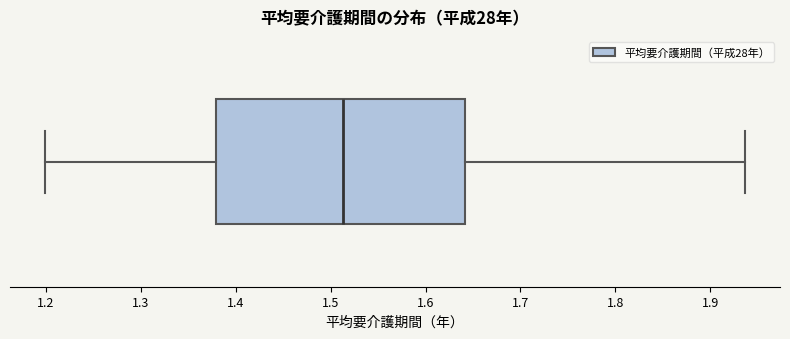

Read this box plot against the x-axis: the position of the median line, the range covered by the box, and the ends of both whiskers. The values are not printed on the chart, so give them approximately, as read against the axis.

median 1.51, box 1.38 to 1.64, whiskers 1.20 to 1.94